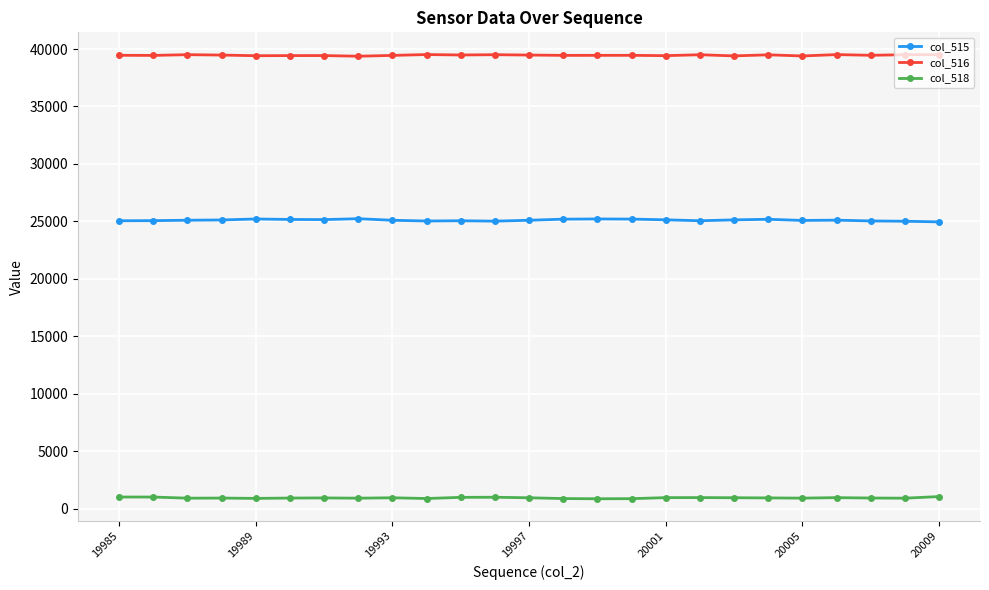

What is the minimum value shown in the chart?

873